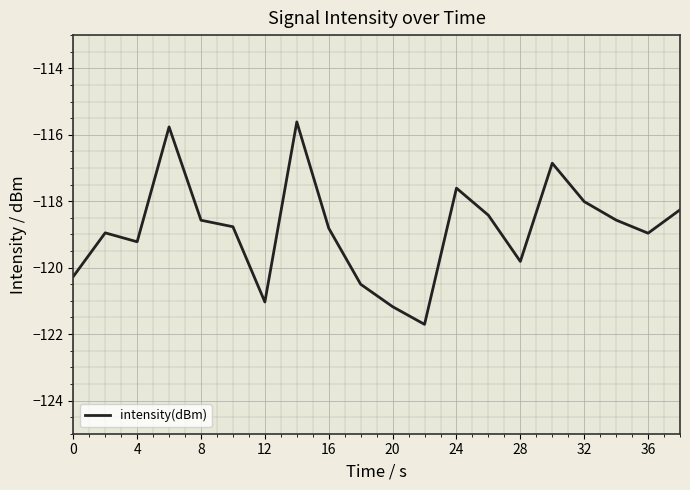

Reading left to right, transcribe all the data shown in this chart.

-120.3	-119.0	-119.2	-115.8	-118.6	-118.8	-121.0	-115.6	-118.8	-120.5	-121.2	-121.7	-117.6	-118.4	-119.8	-116.9	-118.0	-118.6	-119.0	-118.3